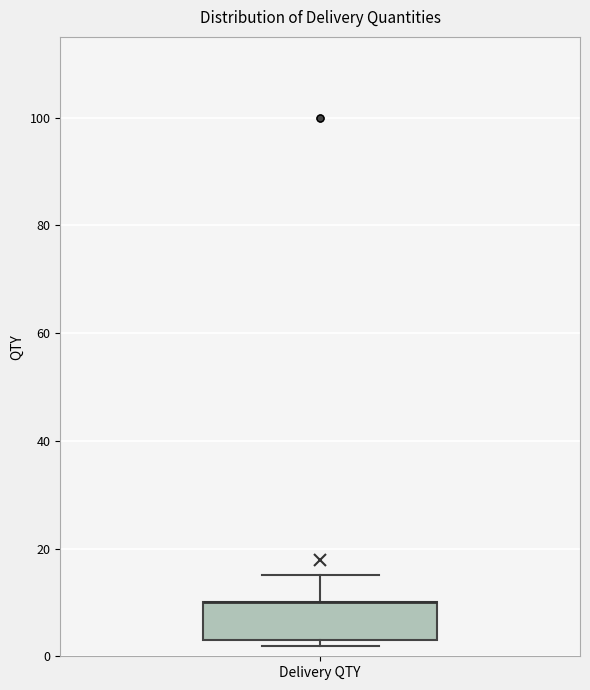

Transcribe this box plot: give where the median line is, the range the box spans, and where the two whiskers end, as read against the y-axis. The values are not printed on the chart, so give them approximately, as read against the axis.

median 10 (drawn on the box's upper edge), box 4 to 10, whiskers 2 to 16